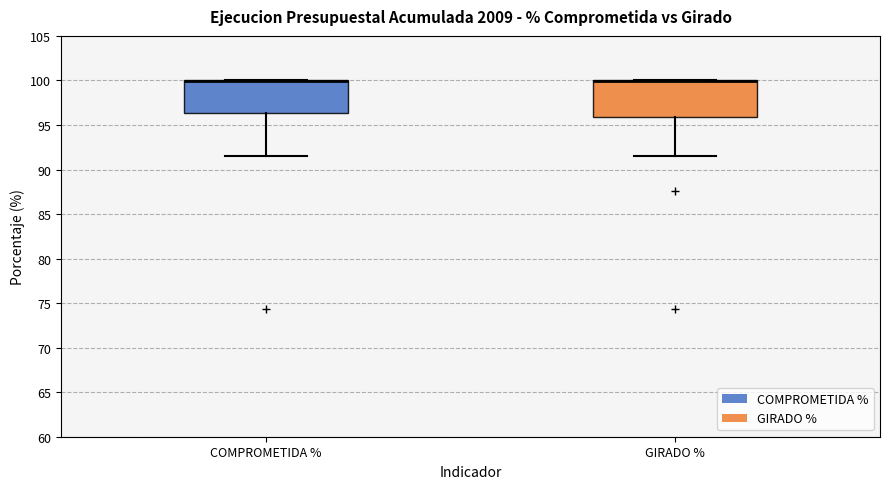

Where is the upper edge of the box for GIRADO % on the y-axis? The values are not printed on the chart, so give them approximately, as read against the axis.

100.0